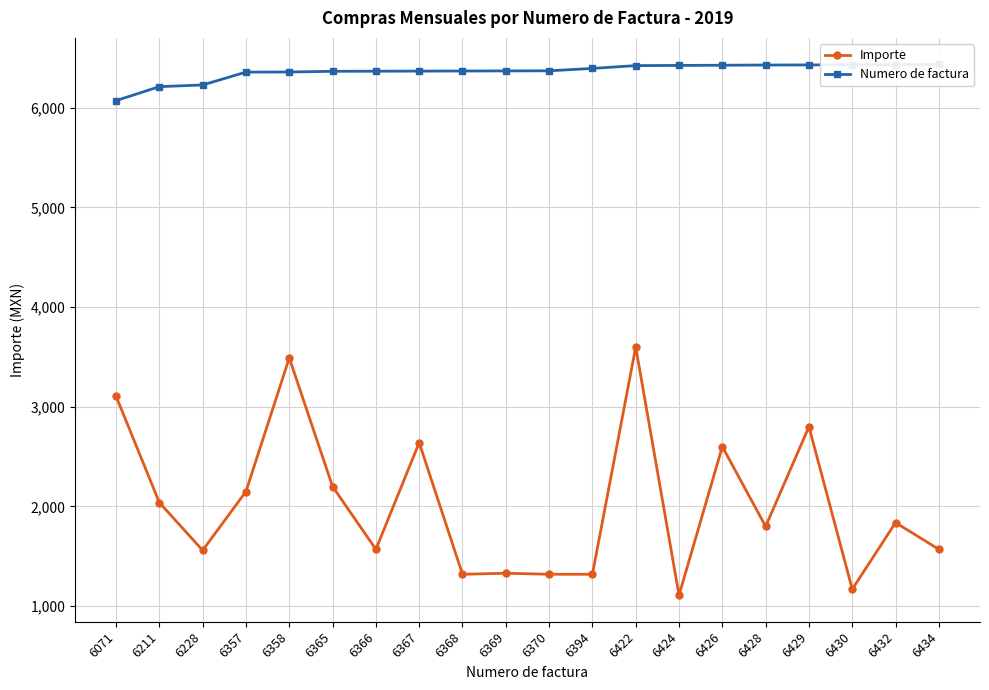

True or false: Numero de factura and Importe intersect in this chart.

False